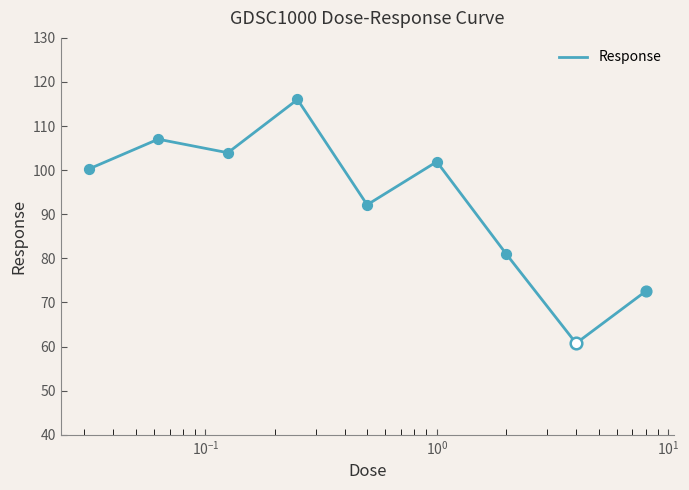

What is the difference between the maximum and minimum values?

55.3